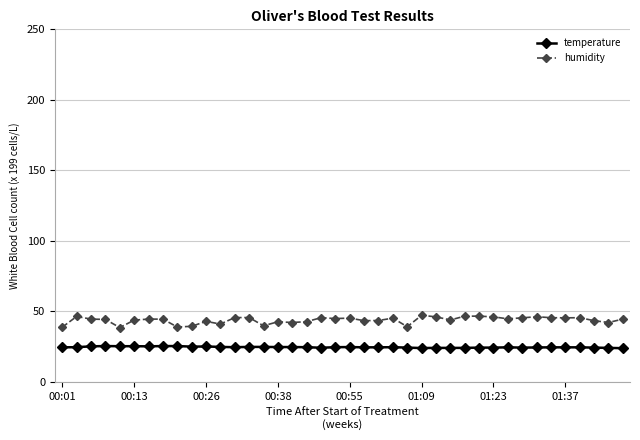

Which series has the largest range (max minus min)?

humidity